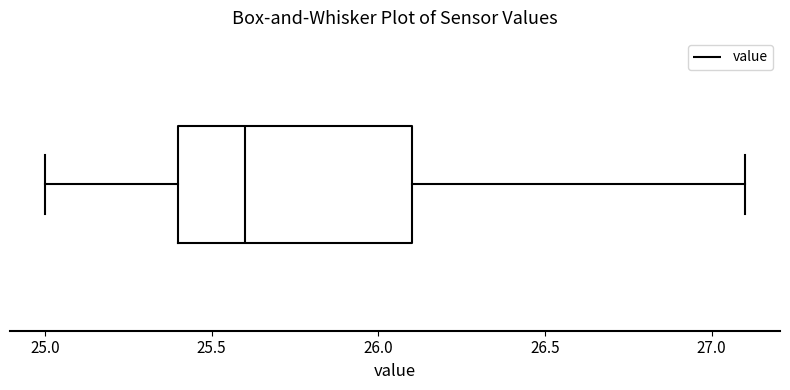

Transcribe this box plot: give where the median line is, the range the box spans, and where the two whiskers end, as read against the x-axis. The values are not printed on the chart, so give them approximately, as read against the axis.

median 25.6, box 25.4 to 26.1, whiskers 25.0 to 27.1